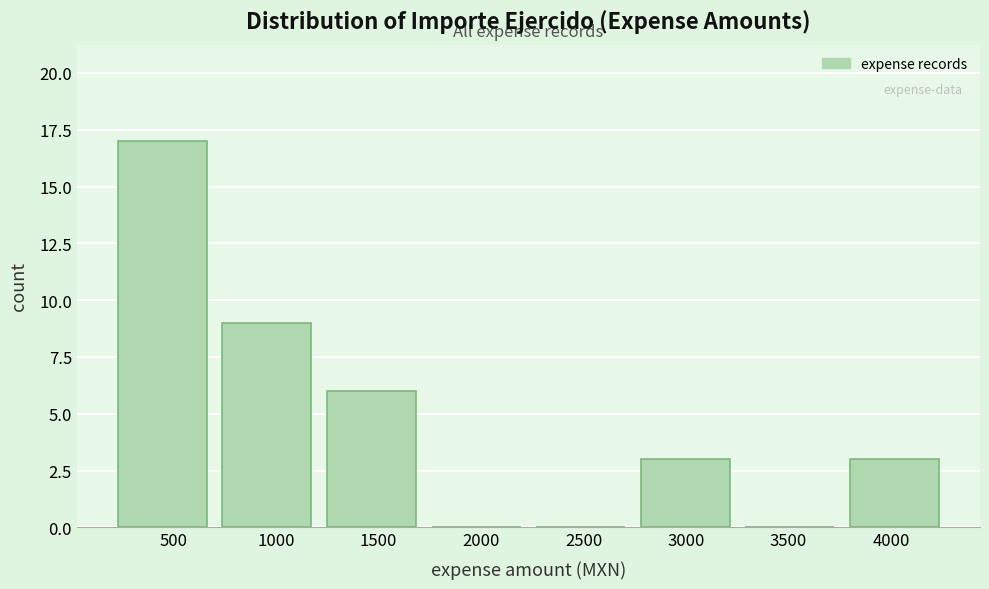

Reading left to right, list every bar in this chart as the range it spans on the x-axis followed by its height. Neither the bar edges nor the heights are printed on the chart, so give them approximately, as read against the axes.

250 to 750: 17
750 to 1250: 9
1250 to 1750: 6
1750 to 2250: 0
2250 to 2800: 0
2800 to 3300: 3
3300 to 3800: 0
3800 to 4300: 3